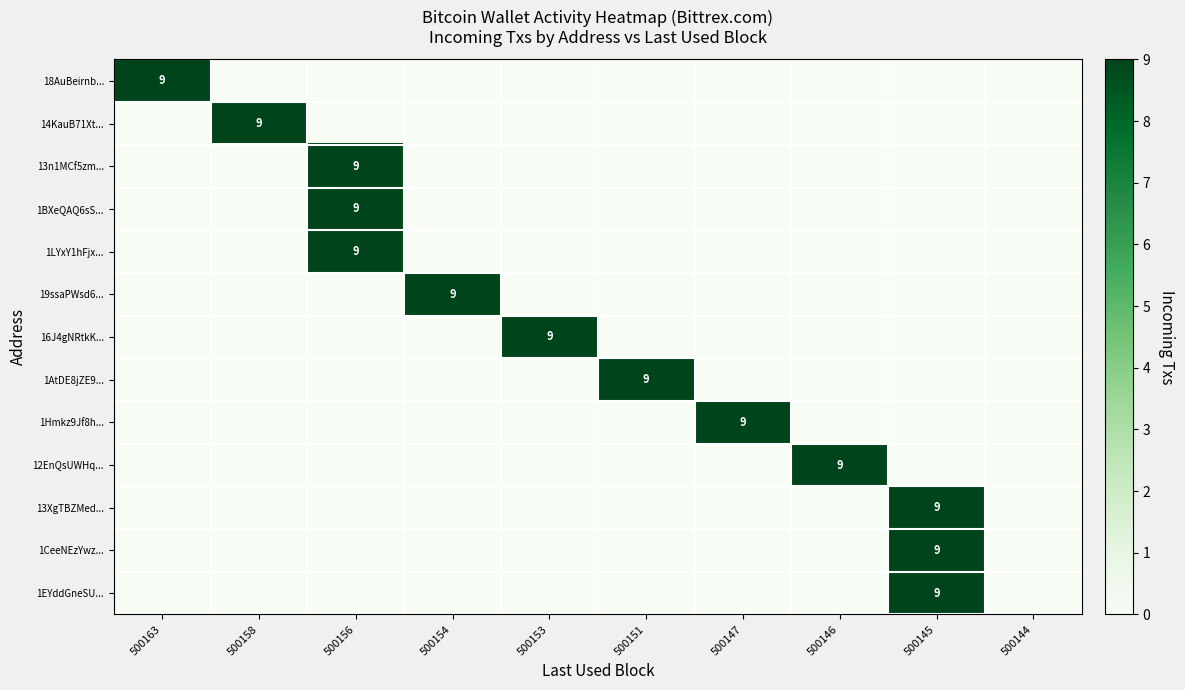

At which category is the sum across all series the highest?

500156